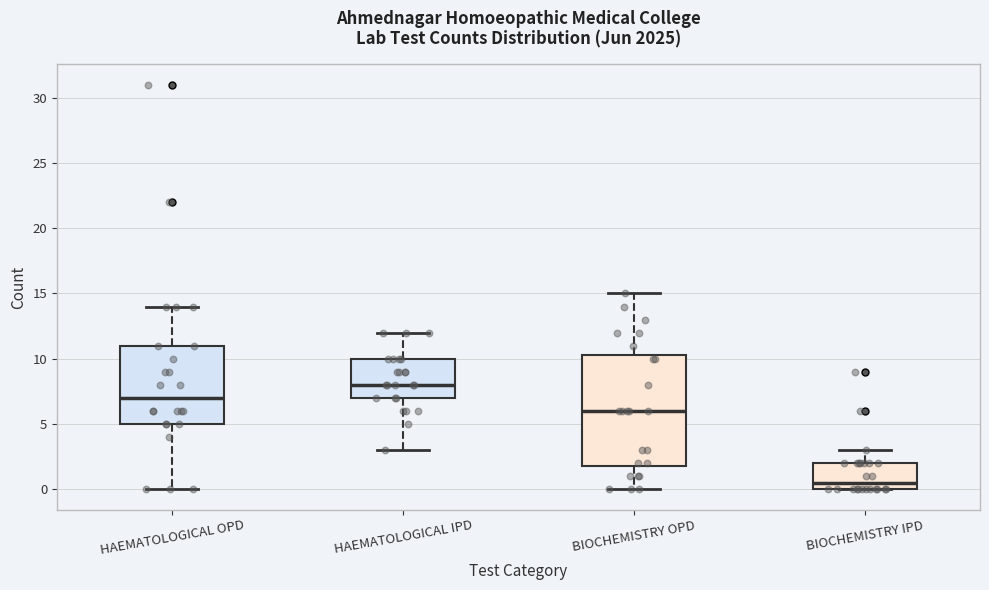

Where is the lower edge of the box for BIOCHEMISTRY IPD on the y-axis? The values are not printed on the chart, so give them approximately, as read against the axis.

0.0